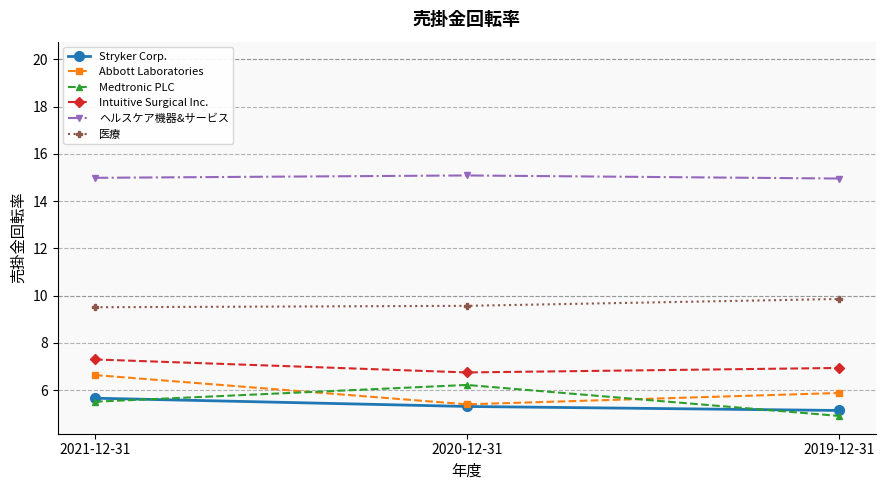

What is the average value of the ヘルスケア機器&サービス series?

15.0